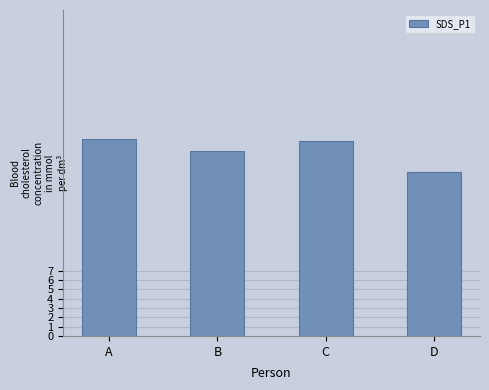

Approximately how many times larger is the value at D compared to B?

0.9